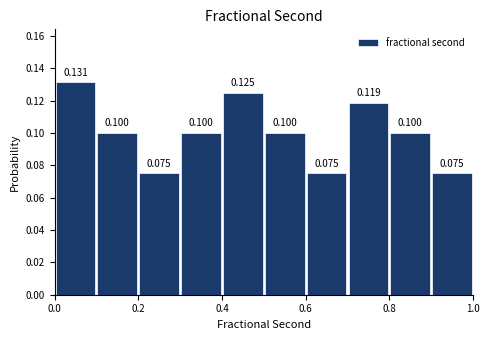

Reading left to right, transcribe this chart: for each bar, give the range it covers on the x-axis and its height.

0.0 to 0.1: 0.131
0.1 to 0.2: 0.100
0.2 to 0.3: 0.075
0.3 to 0.4: 0.100
0.4 to 0.5: 0.125
0.5 to 0.6: 0.100
0.6 to 0.7: 0.075
0.7 to 0.8: 0.119
0.8 to 0.9: 0.100
0.9 to 1.0: 0.075